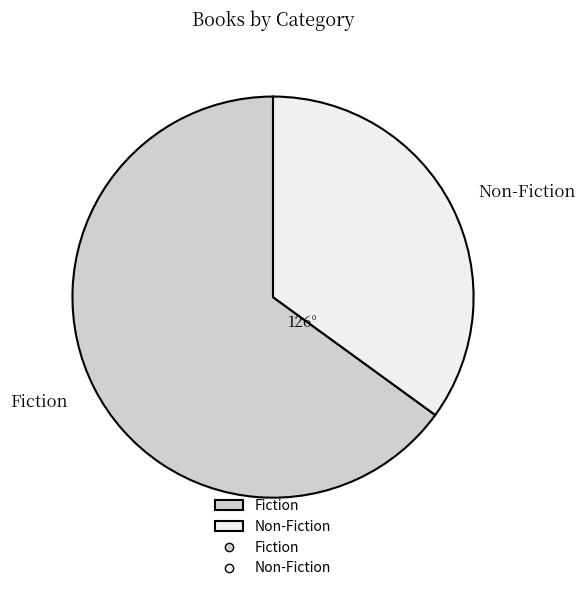

What is the smallest slice in the pie chart?

Non-Fiction